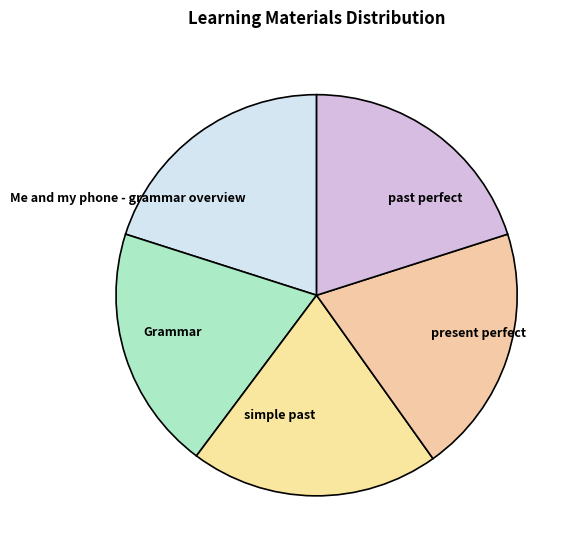

Approximately how many times larger is the value at Me and my phone - grammar overview compared to past perfect?

1.0